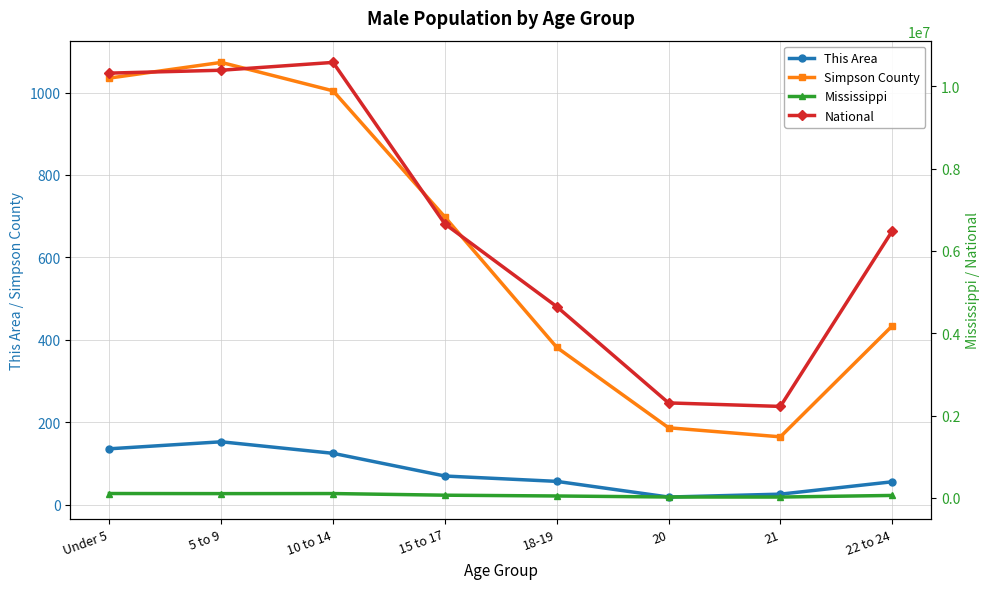

Rank the series at 15 to 17 from lowest to highest value.

This Area, Simpson County, Mississippi, National